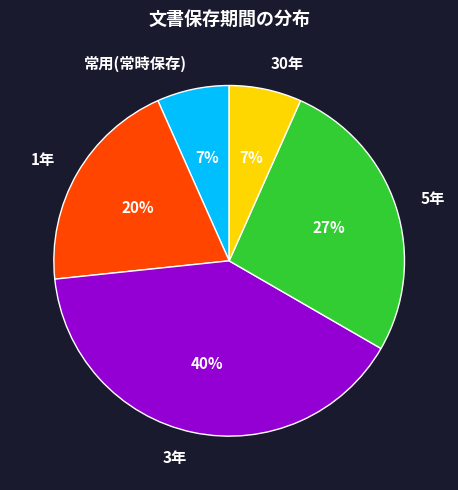

Is the sum of 常用(常時保存) and 3年 greater than half?

No